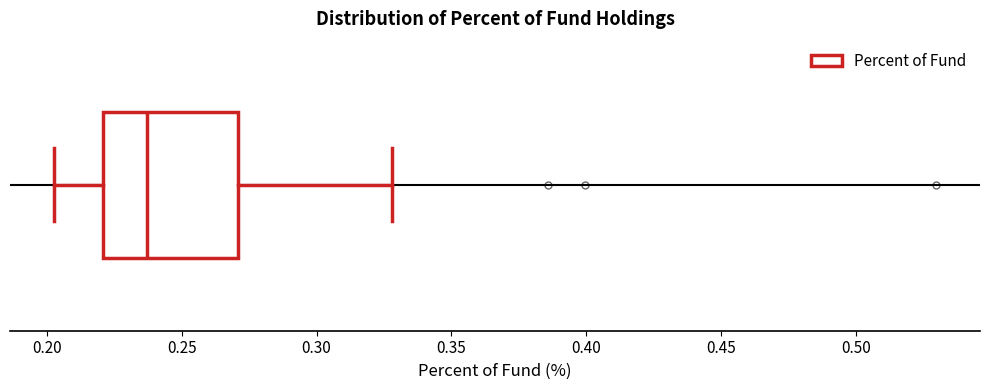

Where does the right whisker of the box end on the x-axis? The values are not printed on the chart, so give them approximately, as read against the axis.

0.330